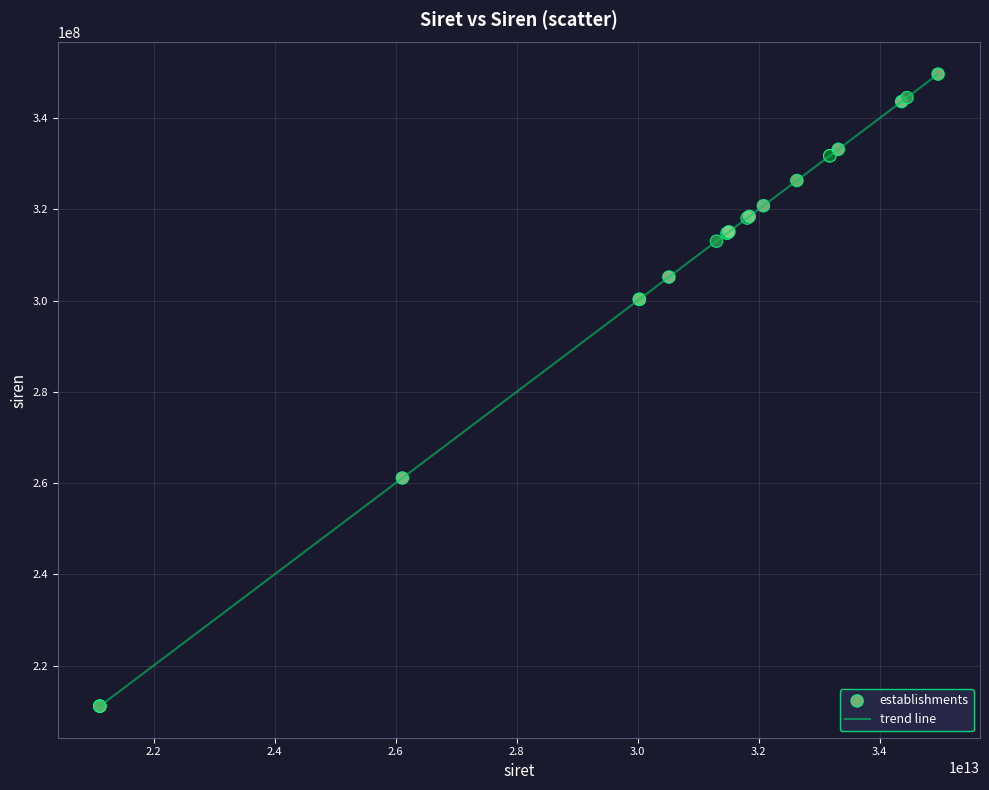

What is the minimum value shown in the chart?

211102165